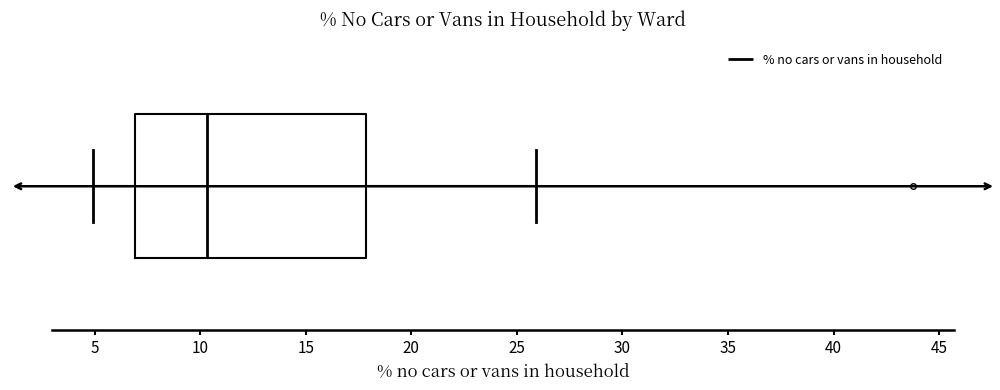

Read this box plot against the x-axis: the position of the median line, the range covered by the box, and the ends of both whiskers. The values are not printed on the chart, so give them approximately, as read against the axis.

median 10.5, box 7.0 to 18.0, whiskers 5.0 to 26.0